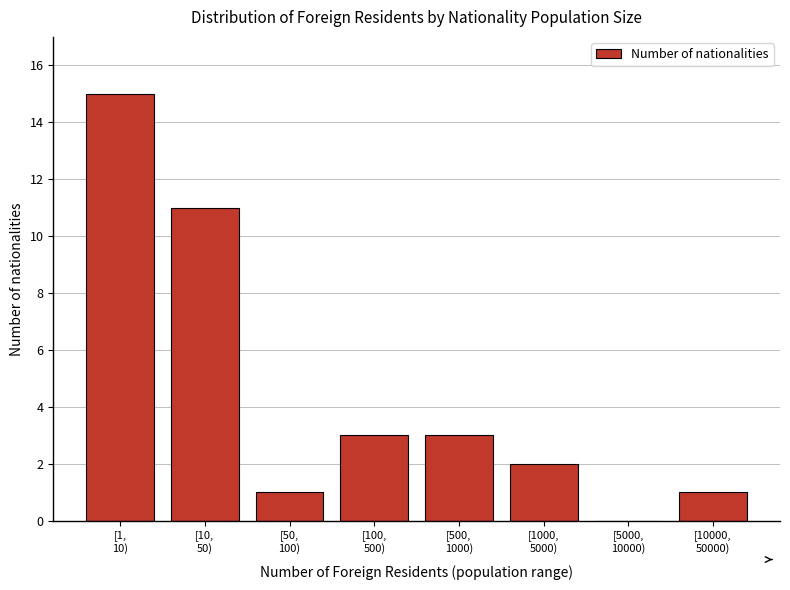

What is the sum of all values?

36